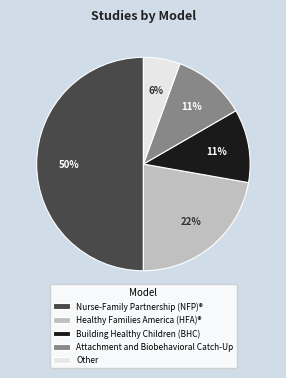

Is Building Healthy Children (BHC) the majority of the pie?

No